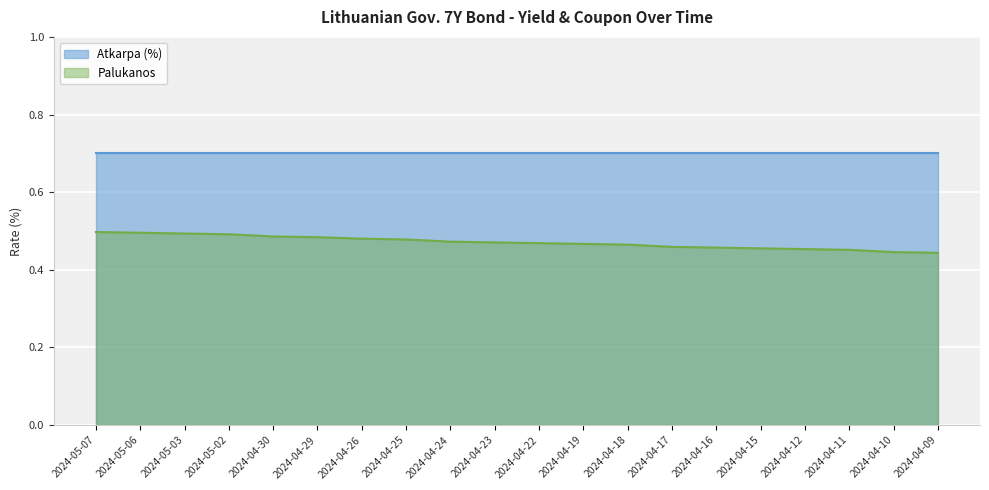

What position from the right is 2024-04-23?

11